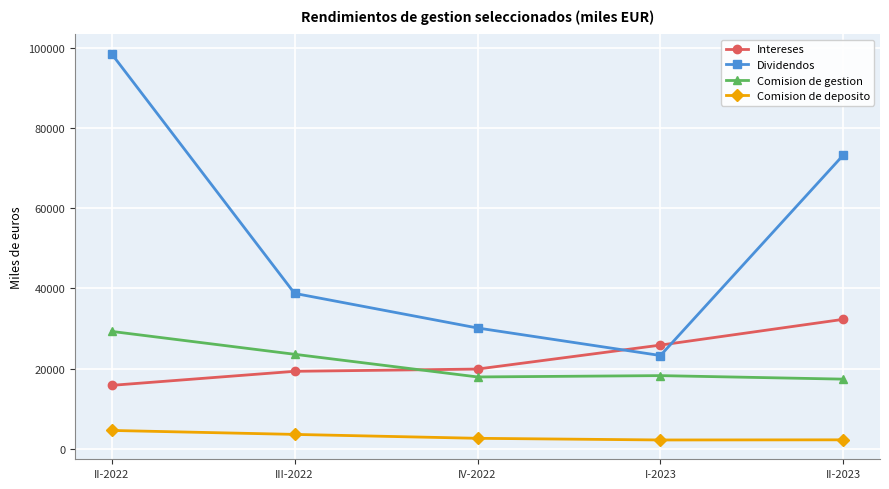

The value of Comision de deposito at I-2023 is 2206. True or false?

True